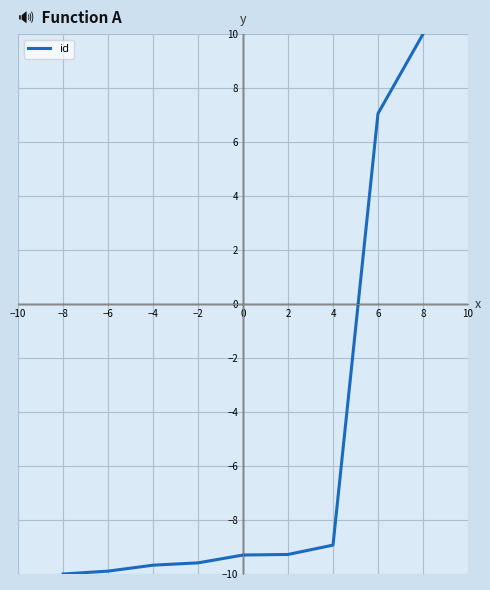

True or false: the data shows -2.5 at 0.

False